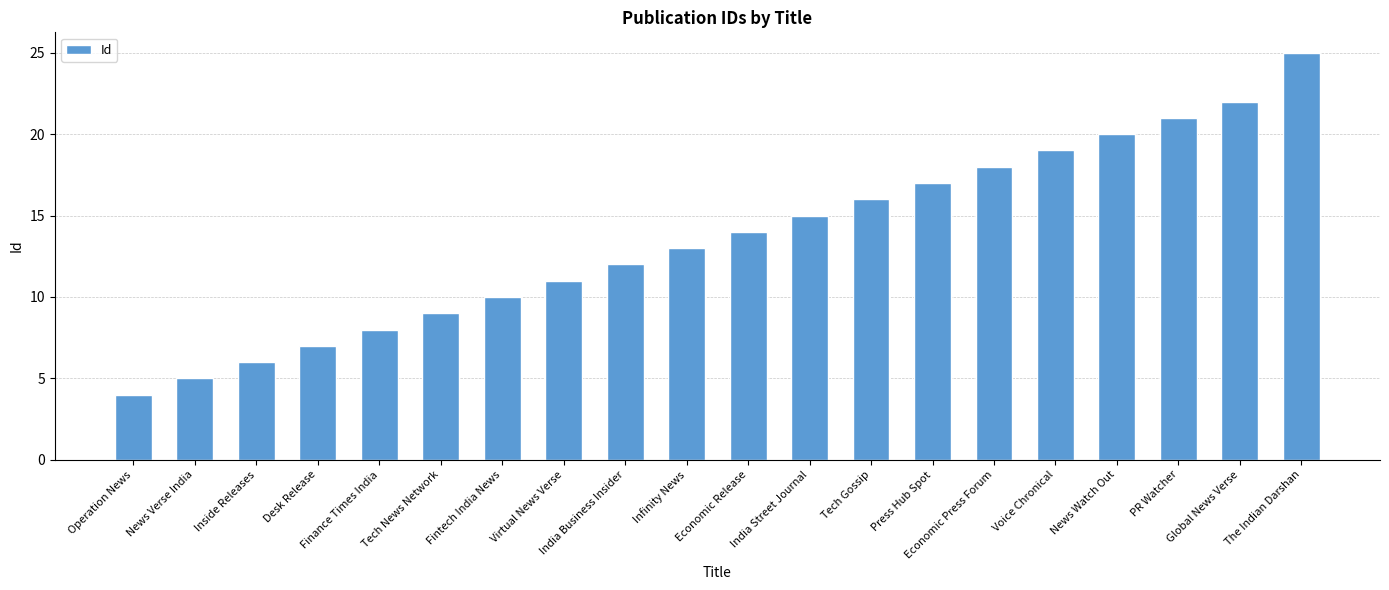

At which label is the value closest to 14?

Economic Release